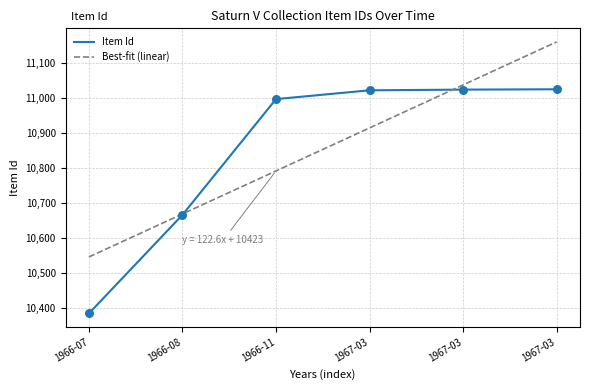

What is the change in value from 1966-07 to 1967-03?

+636